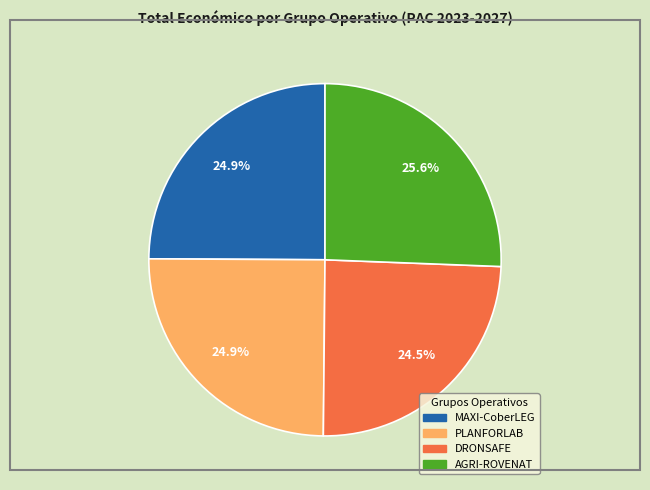

How many slices are in this pie chart?

4